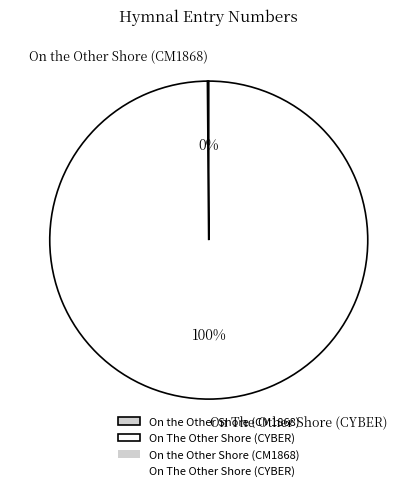

Which category has the biggest portion of the pie?

On The Other Shore (CYBER)